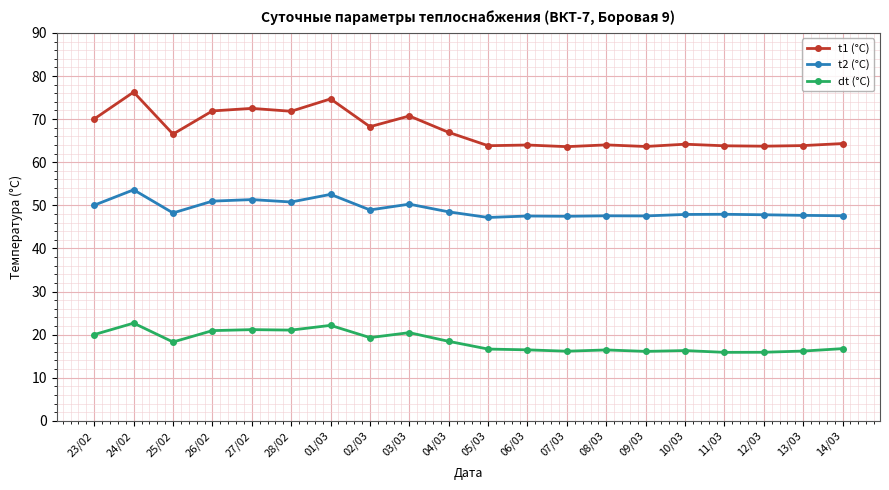

True or false: dt (°C) has a value of 27.6 at 08/03.

False